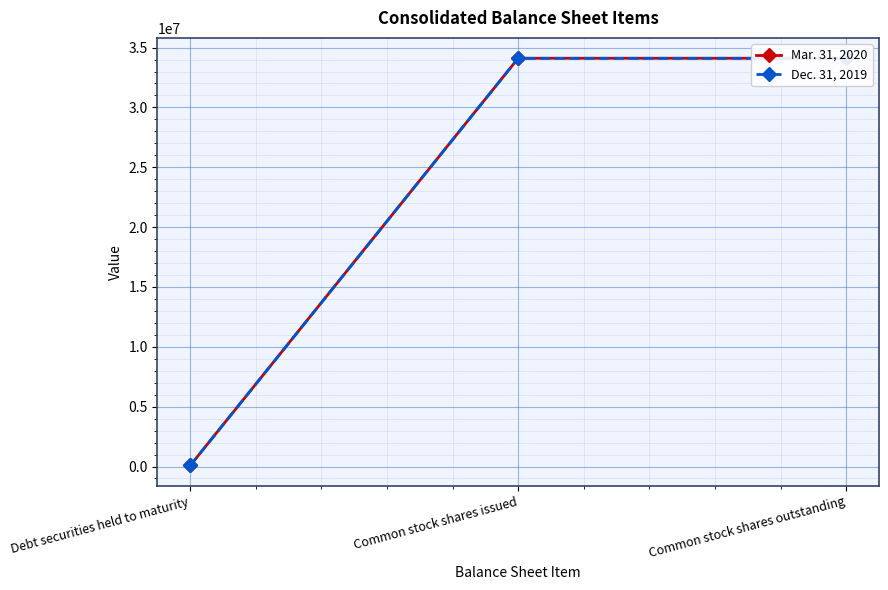

What value does the Mar. 31, 2020 series have at Common stock shares issued, to the nearest 50?

34108000